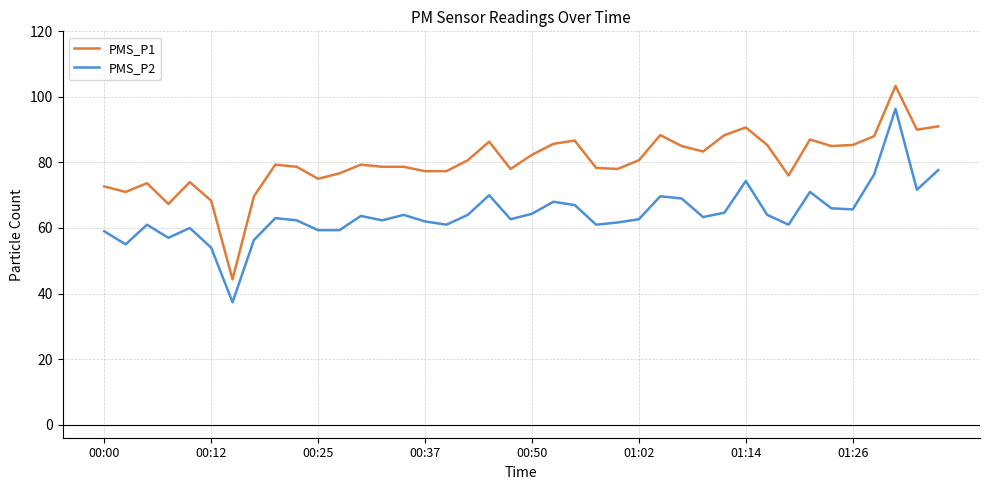

How many interior local peaks does the PMS_P2 series have?

11